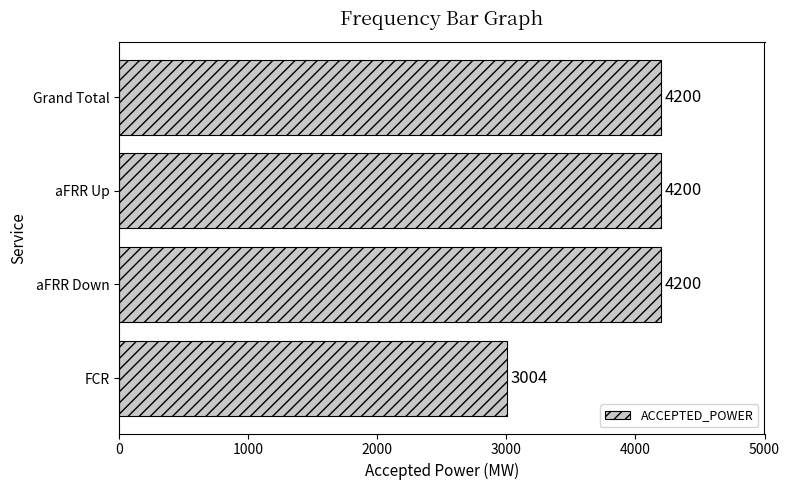

True or false: the data shows 1074 at aFRR Down.

False